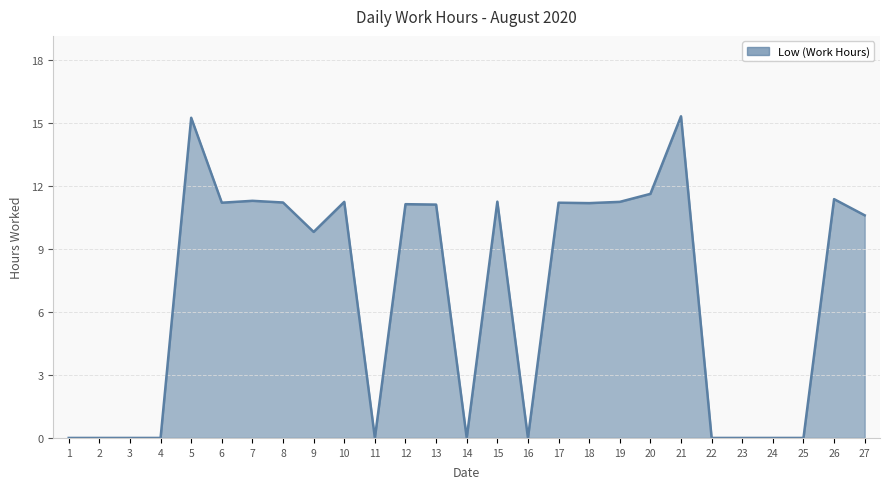

What is the difference between the values at 27 and 20?

1.0